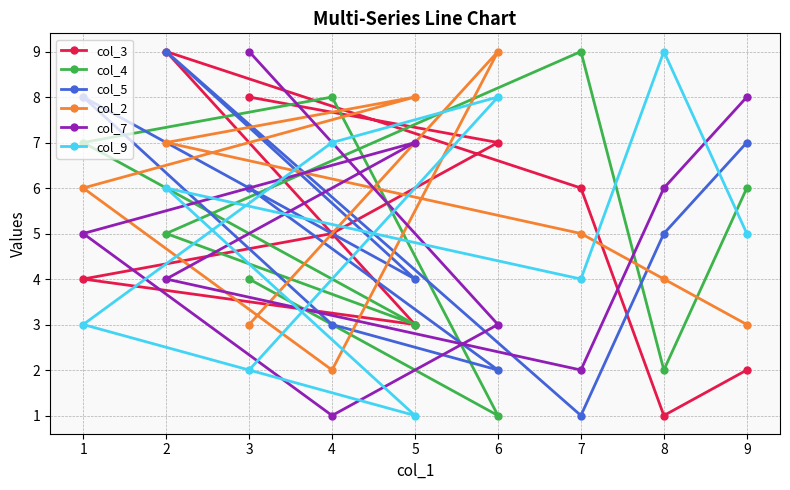

Where is col_7 nearest to the value 5?

1